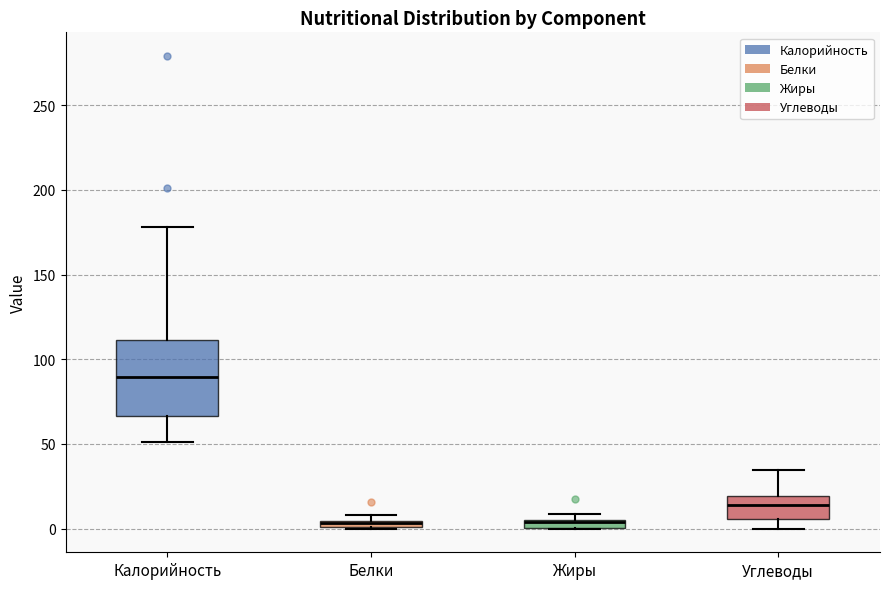

Where does the upper whisker of the box for Углеводы end on the y-axis? The values are not printed on the chart, so give them approximately, as read against the axis.

35